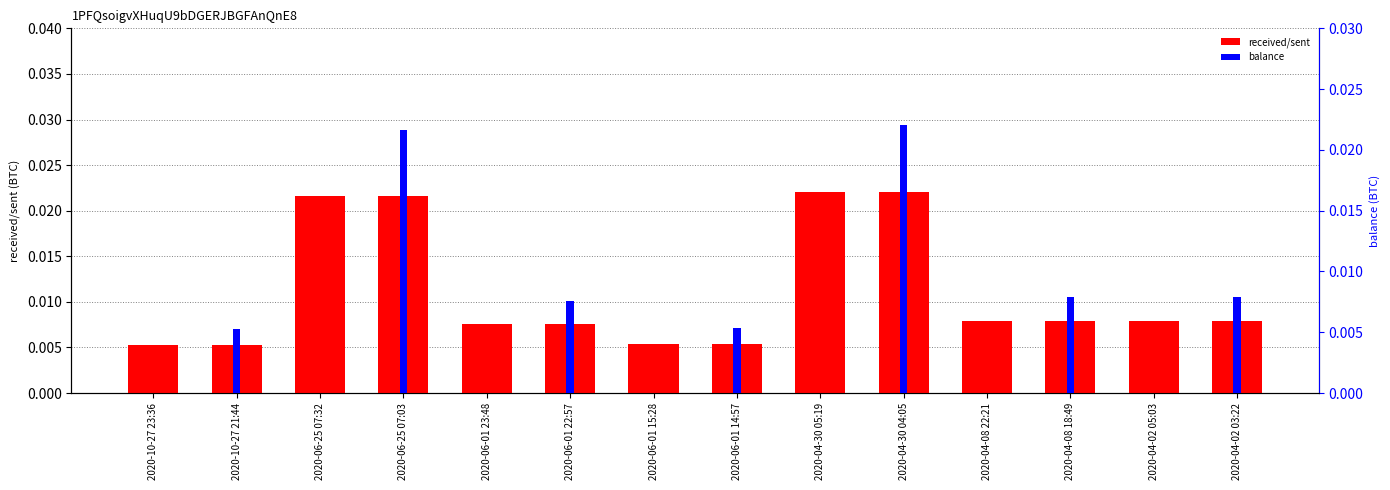

Which series has the largest total across all categories?

received/sent